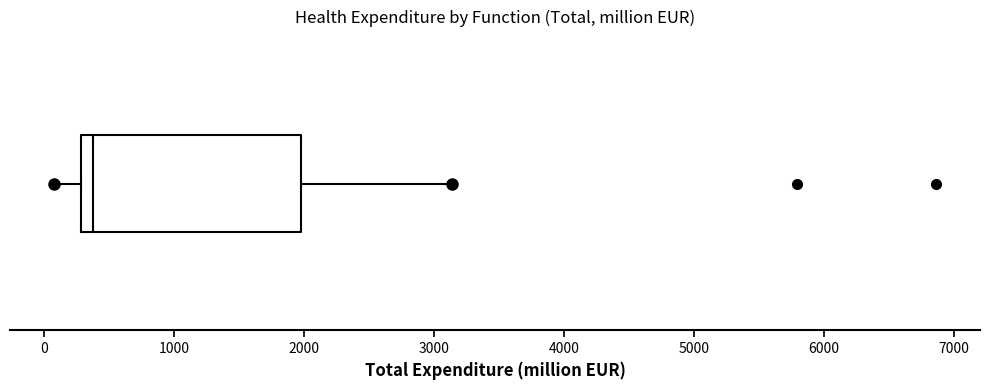

Where does the left whisker of the box end on the x-axis? The values are not printed on the chart, so give them approximately, as read against the axis.

100